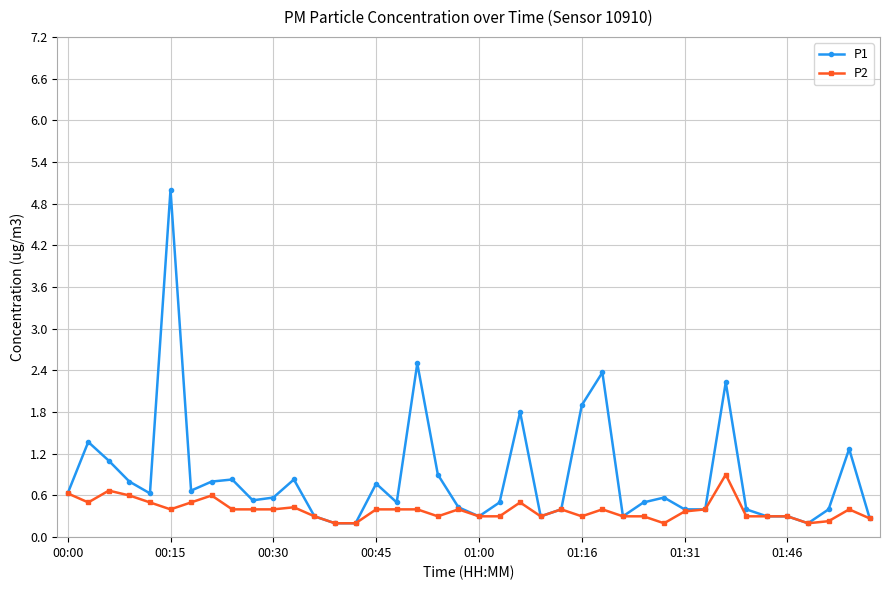

True or false: P2 has more than 1 points higher than both neighbors.

True